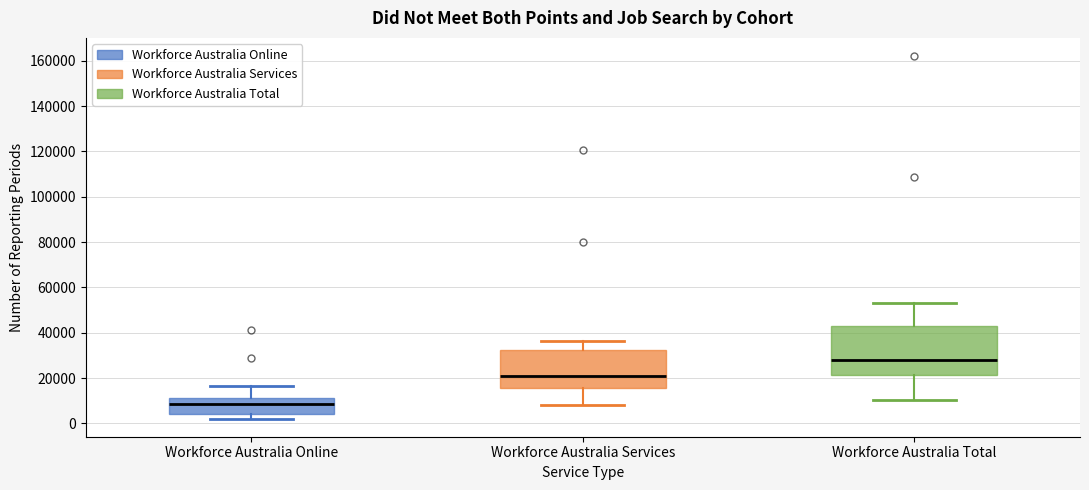

Which box is the tallest, from its lower edge to its upper edge?

Workforce Australia Total